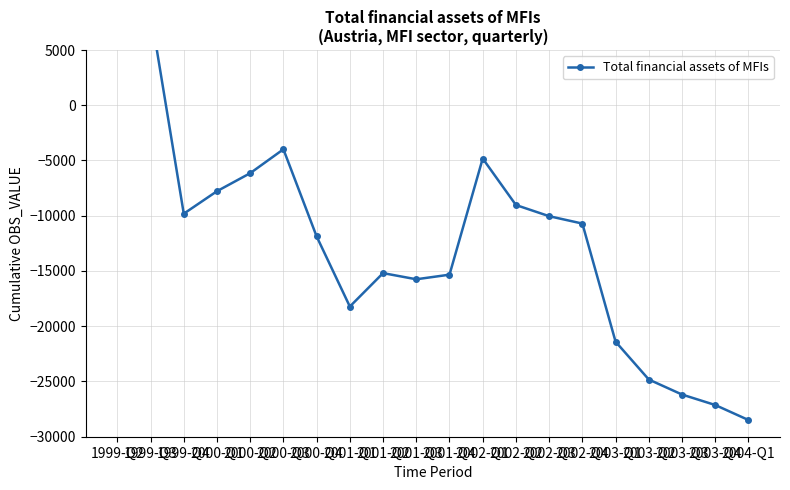

The value at 2002-Q2 is -9029. True or false?

True